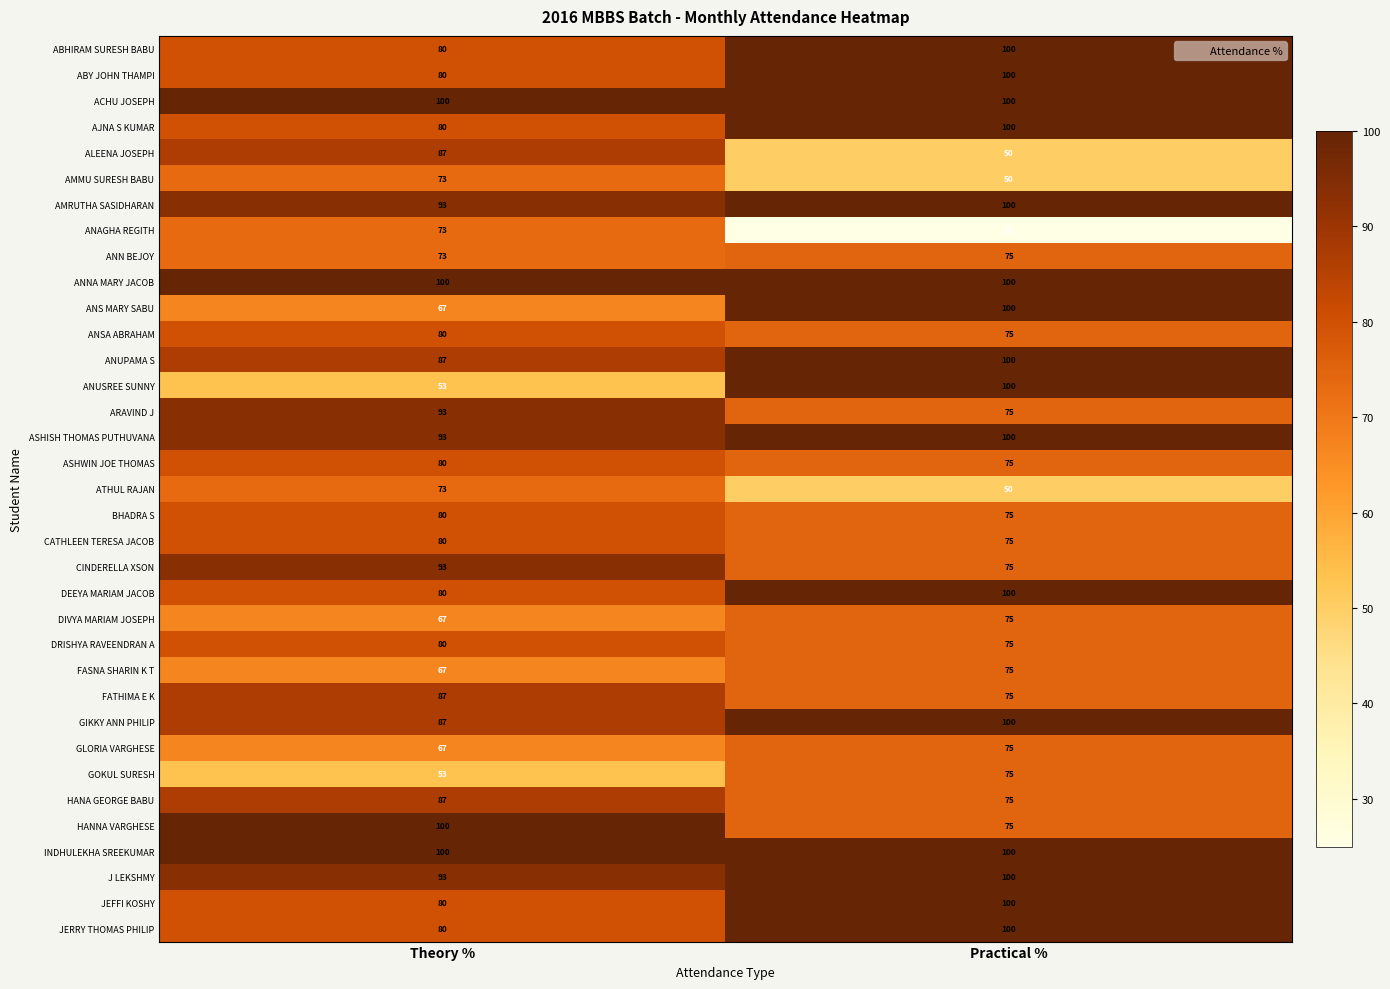

What is the sum of the ABY JOHN THAMPI values at Practical % and Theory %?

180